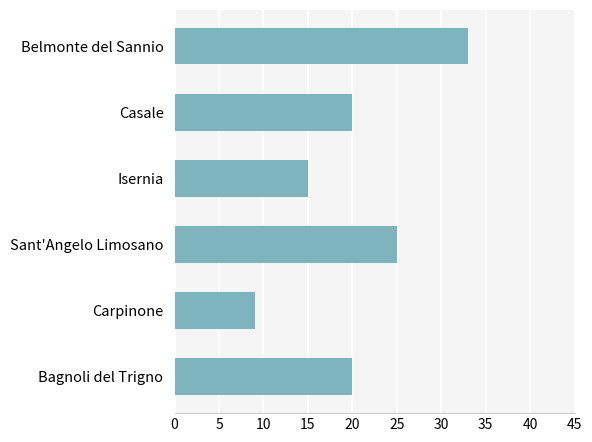

How many distinct data groups are displayed?

1